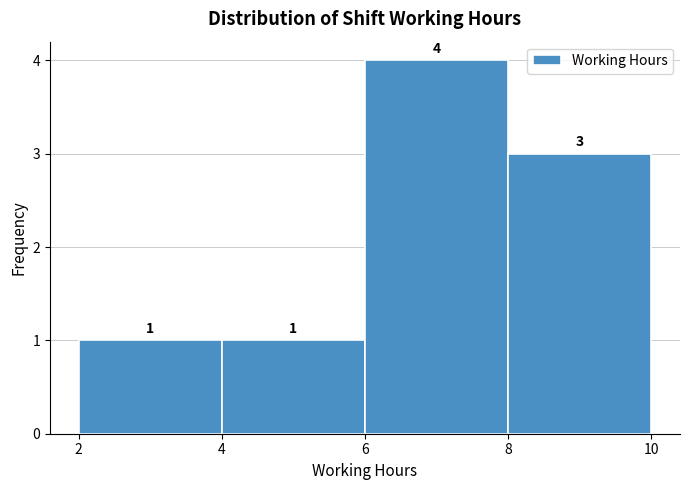

Reading left to right, list every bar in this chart as the range it spans on the x-axis followed by its height.

2 to 4: 1
4 to 6: 1
6 to 8: 4
8 to 10: 3